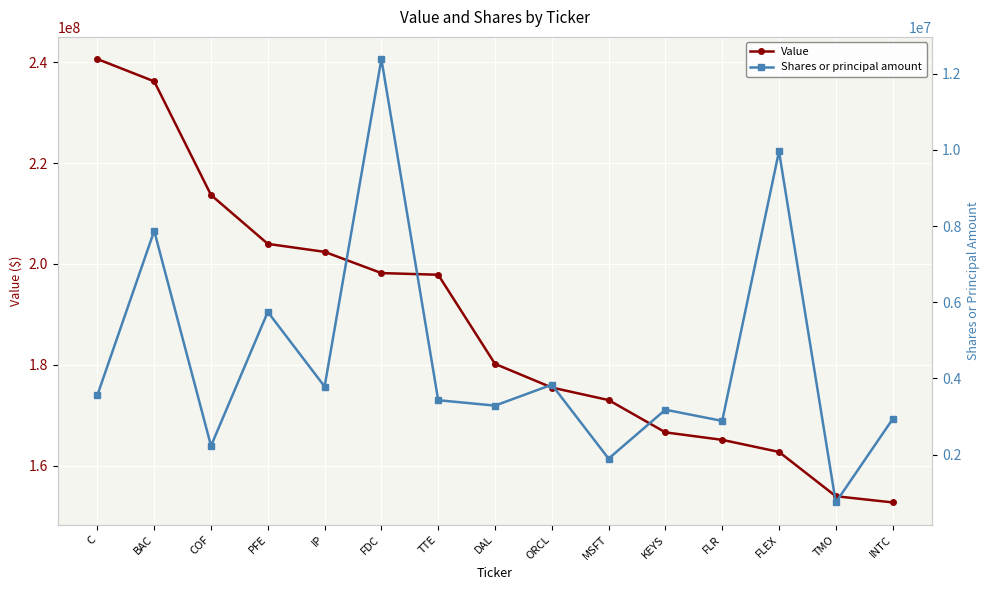

How many lines are shown in the chart?

2